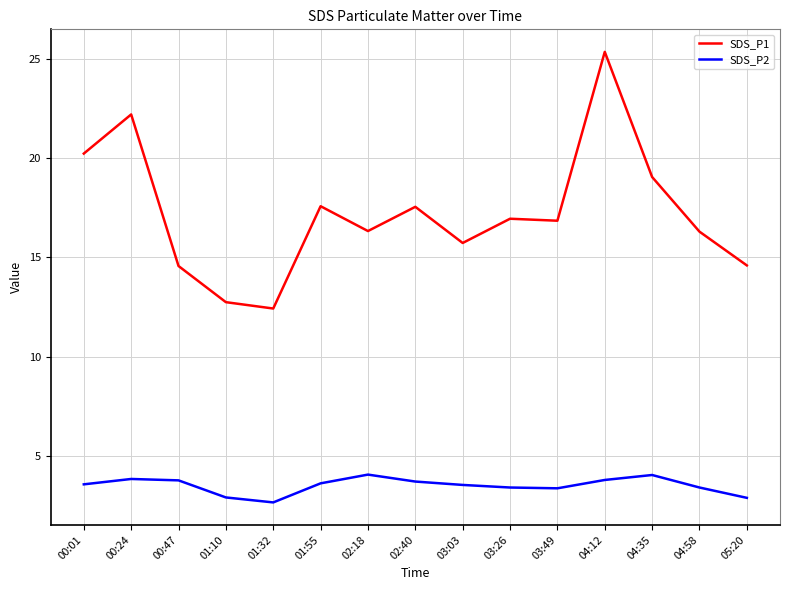

Which series has the largest total across all categories?

SDS_P1